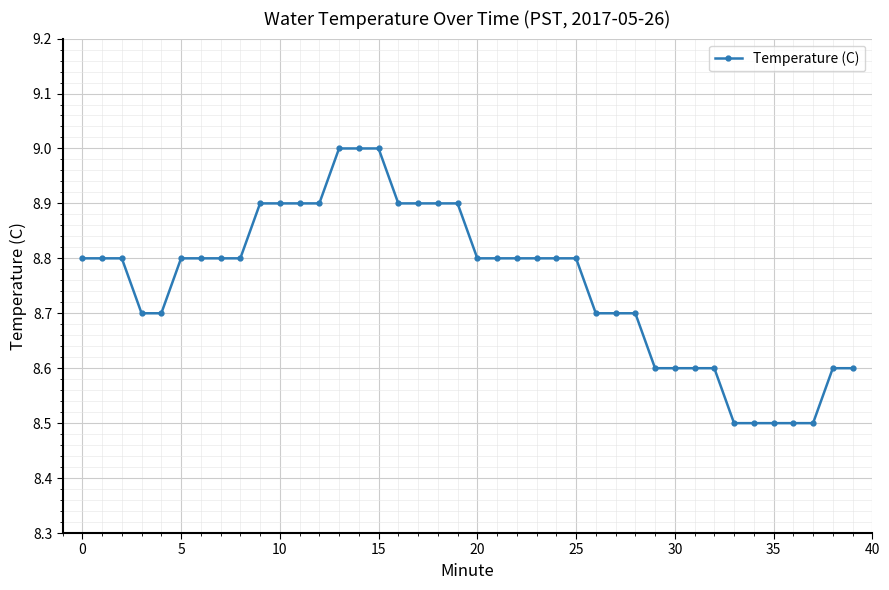

What is the sum of all values?

350.2